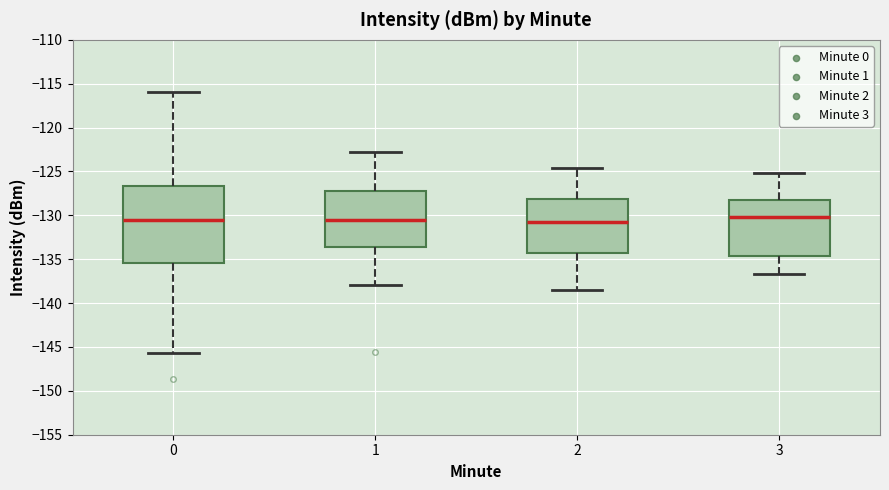

Where does the median line of the box at x = 2 sit on the y-axis? The values are not printed on the chart, so give them approximately, as read against the axis.

-130.5